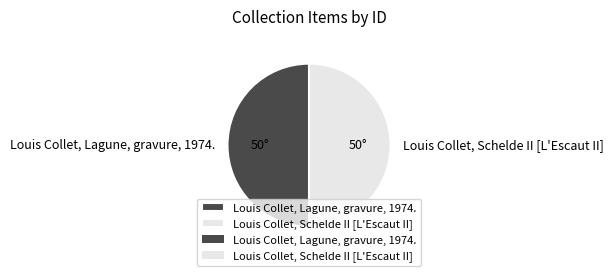

How many slices are in this pie chart?

2